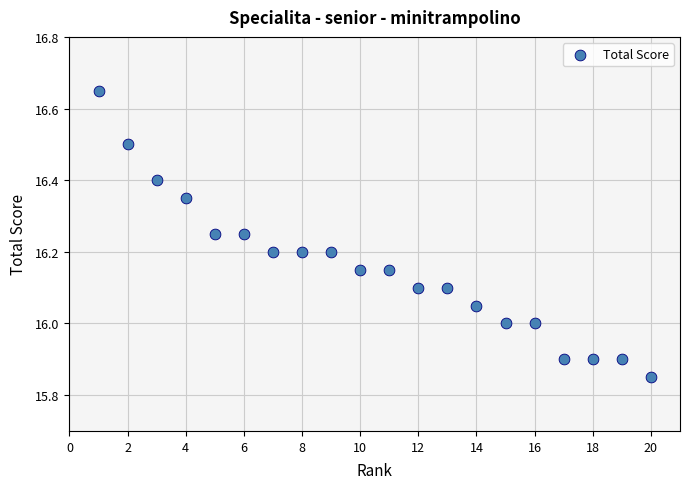

What is the range of X values (max minus min)?

19.0